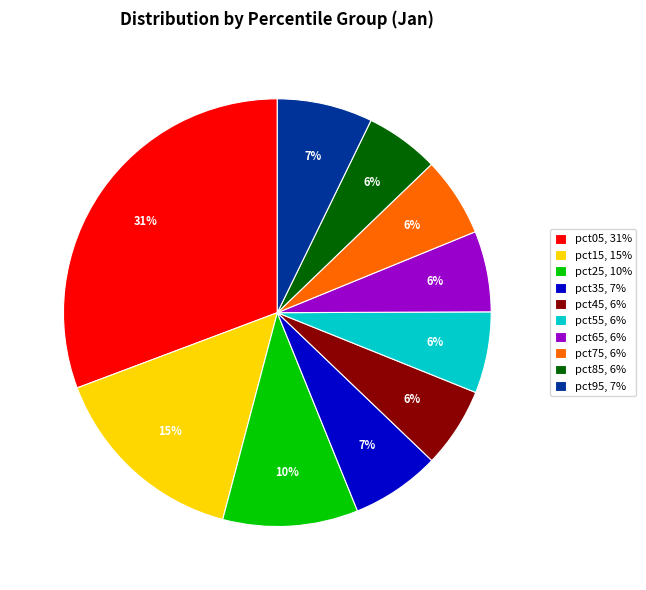

The pct15 slice represents 7% of the pie. True or false?

False